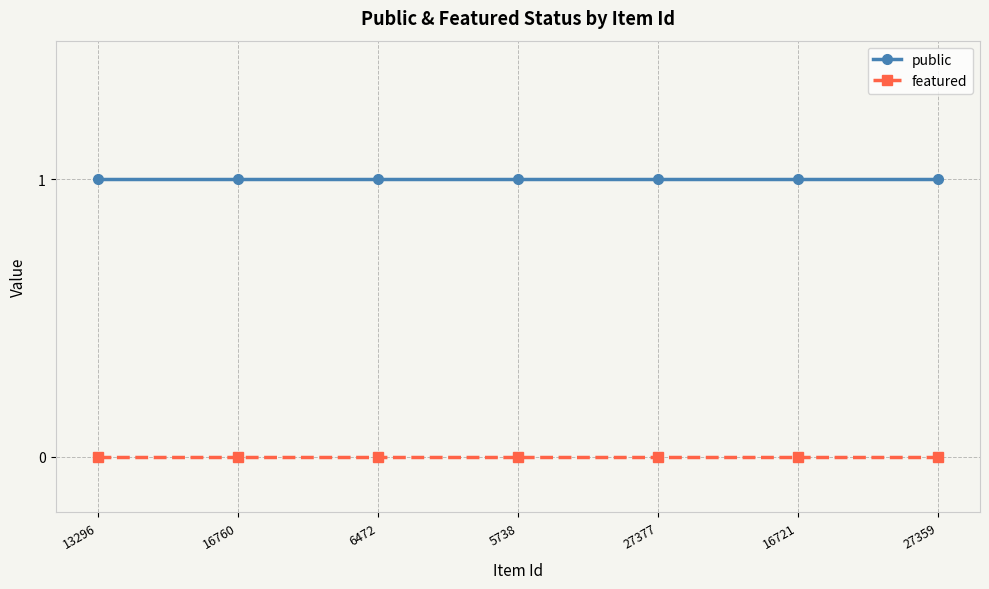

What position from the right is 16721?

2